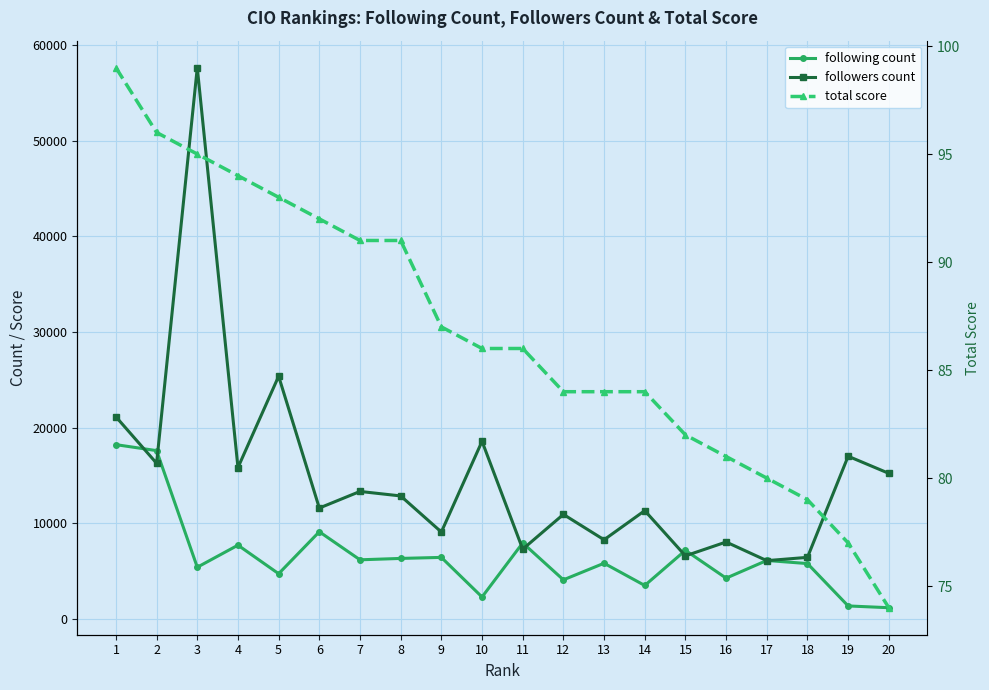

Which series has the largest range (max minus min)?

followers count